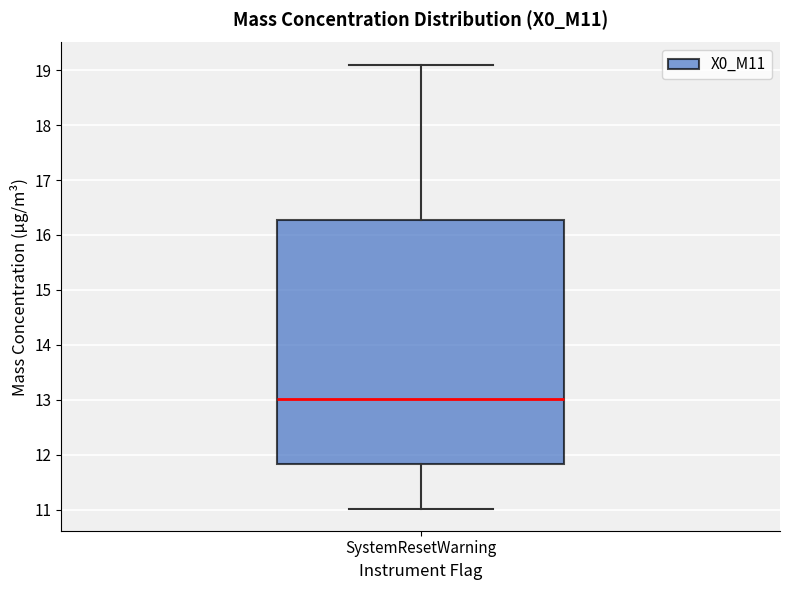

Where does the lower whisker of the box for SystemResetWarning end on the y-axis? The values are not printed on the chart, so give them approximately, as read against the axis.

11.0